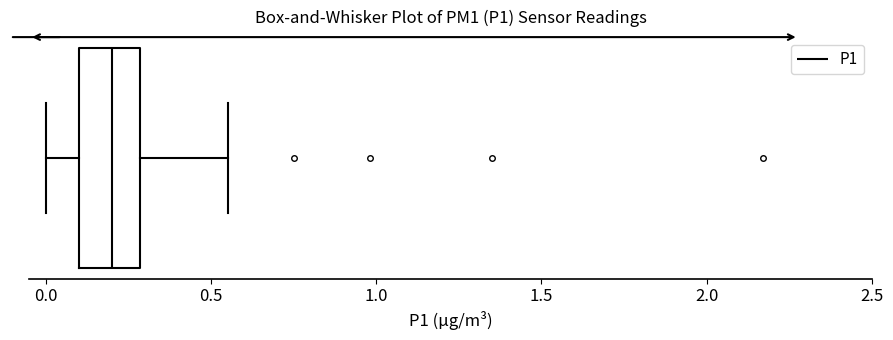

Transcribe this box plot: give where the median line is, the range the box spans, and where the two whiskers end, as read against the x-axis. The values are not printed on the chart, so give them approximately, as read against the axis.

median 0.20, box 0.10 to 0.30, whiskers 0.00 to 0.55